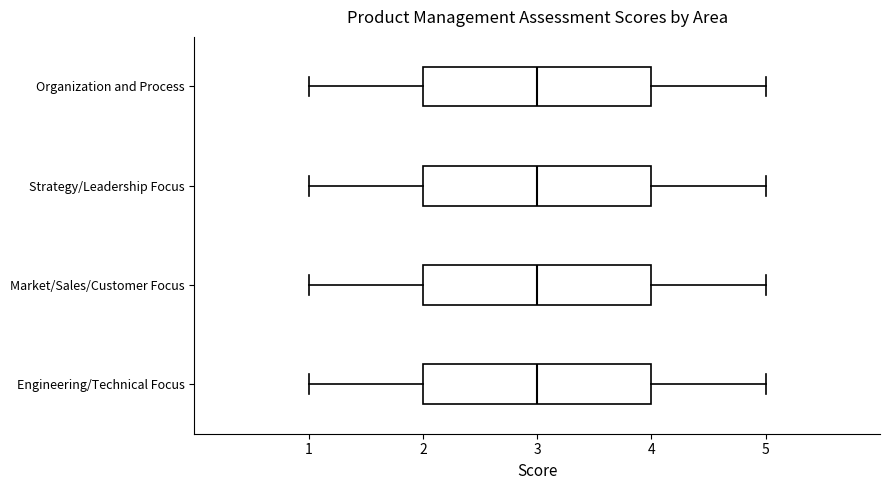

Reading bottom to top, transcribe this box plot: for each box, give where its median line is, the range the box spans, and where its two whiskers end, as read against the x-axis. The values are not printed on the chart, so give them approximately, as read against the axis.

Engineering/Technical Focus: median 3, box 2 to 4, whiskers 1 to 5
Market/Sales/Customer Focus: median 3, box 2 to 4, whiskers 1 to 5
Strategy/Leadership Focus: median 3, box 2 to 4, whiskers 1 to 5
Organization and Process: median 3, box 2 to 4, whiskers 1 to 5